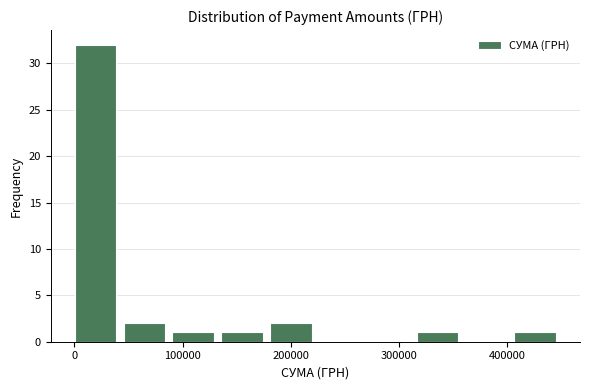

How tall is the bar that spans 320000 to 360000 on the x-axis? Neither the bar edges nor the heights are printed on the chart, so give them approximately, as read against the axes.

1